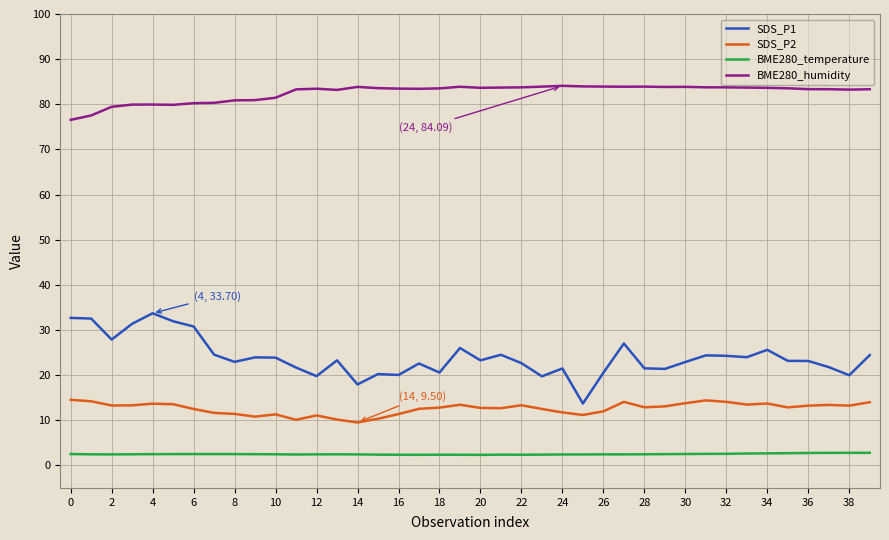

Does the chart display data point markers on the line(s)?

No